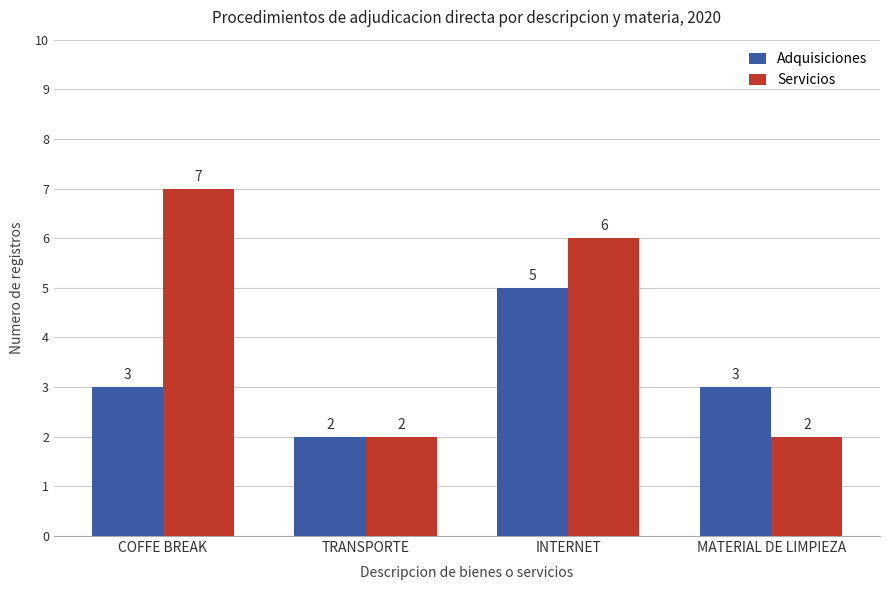

What is the difference between the maximum and minimum values in the Adquisiciones series?

3